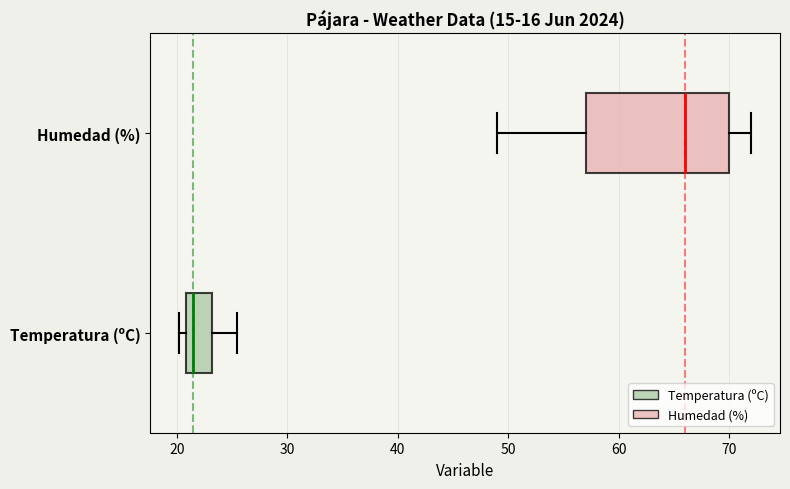

Comparing the boxes themselves (not the whiskers), which one is the widest?

Humedad (%)